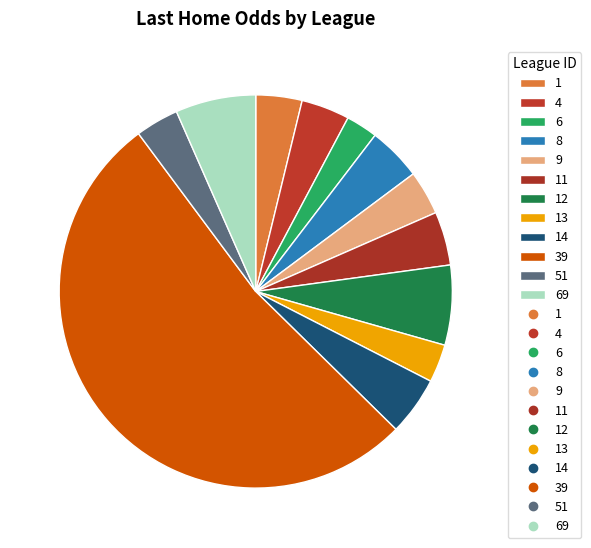

Approximately how many times larger is the value at 51 compared to 69?

0.5